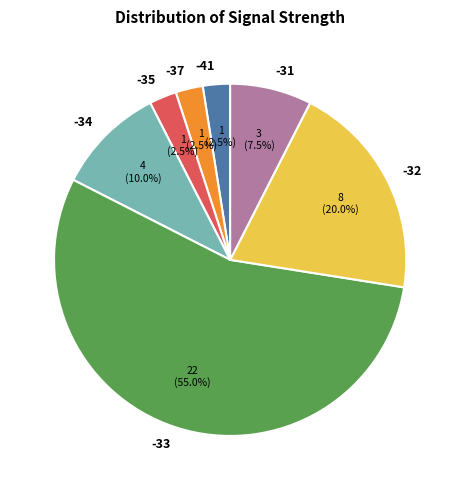

Which slice is the largest?

-33